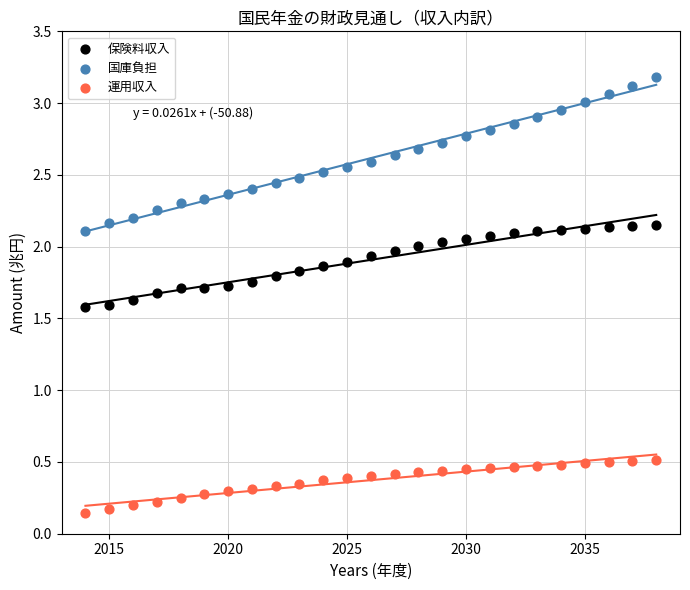

Which series reaches the maximum Y coordinate?

国庫負担